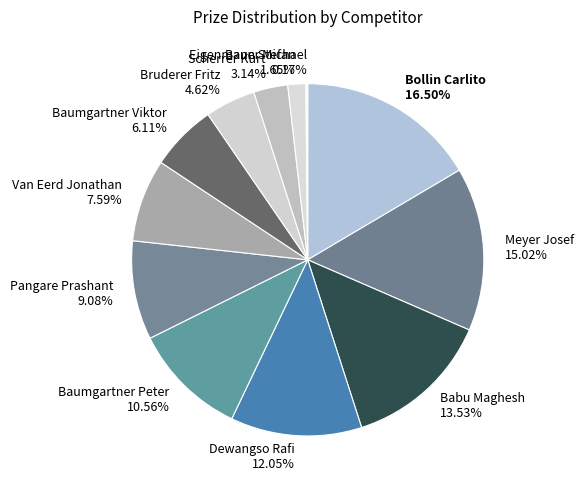

What percentage is the Meyer Josef slice, to the nearest percent?

15%